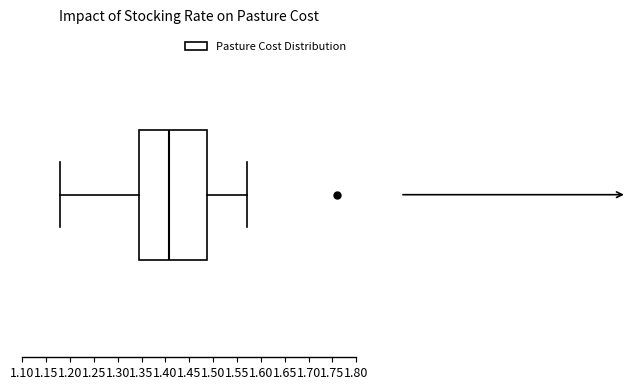

Transcribe this box plot: give where the median line is, the range the box spans, and where the two whiskers end, as read against the x-axis. The values are not printed on the chart, so give them approximately, as read against the axis.

median 1.410, box 1.345 to 1.490, whiskers 1.180 to 1.570